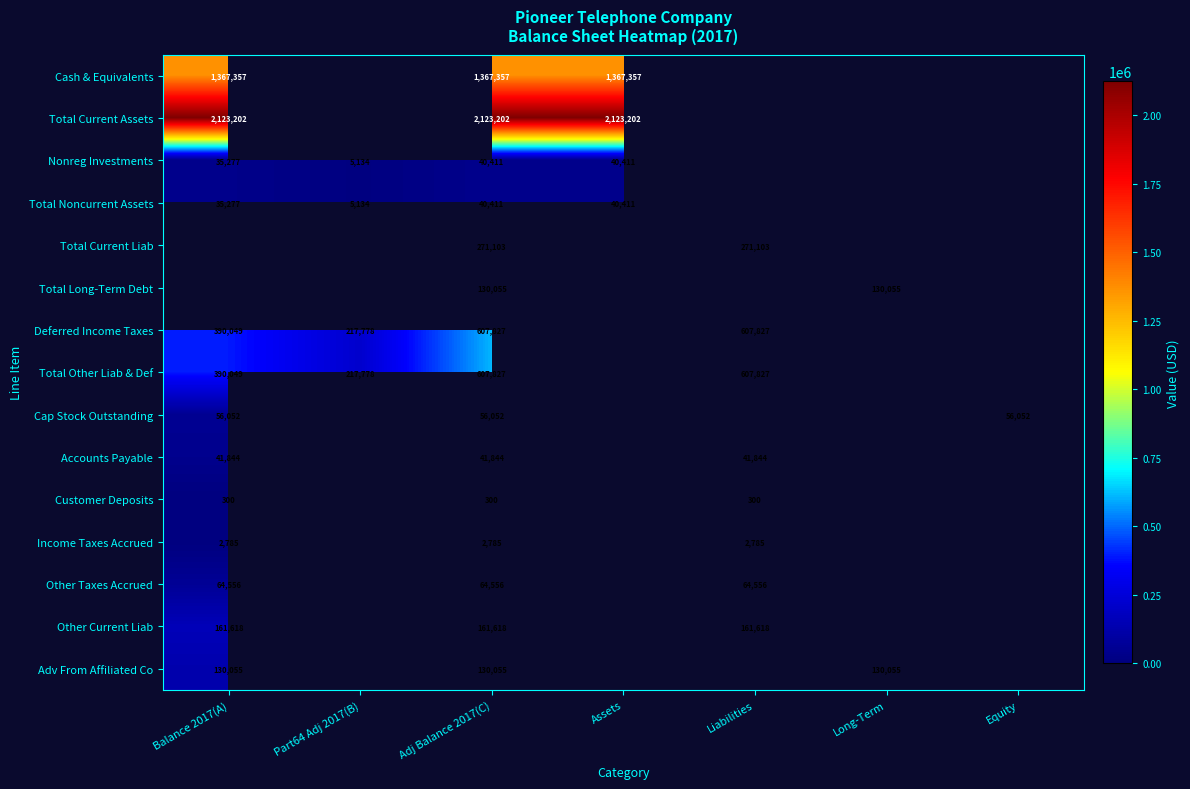

Is it true that Customer Deposits equals 300 at Liabilities?

True